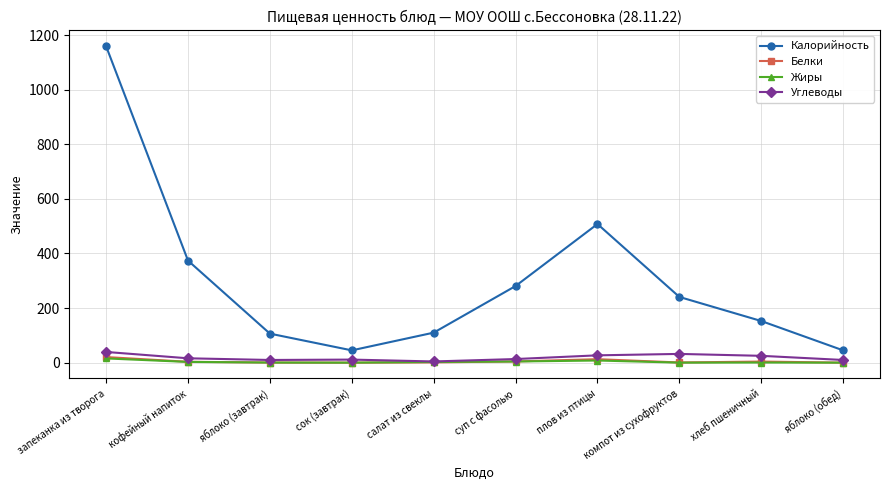

True or false: Калорийность and Жиры intersect in this chart.

False